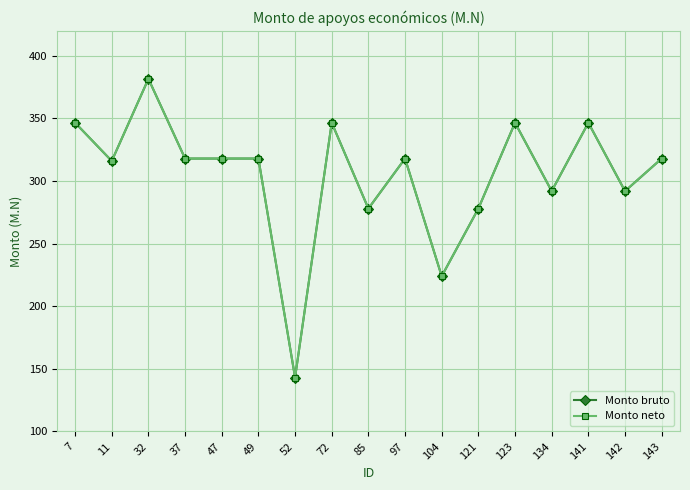

Is this an area chart (filled region under the line)?

No